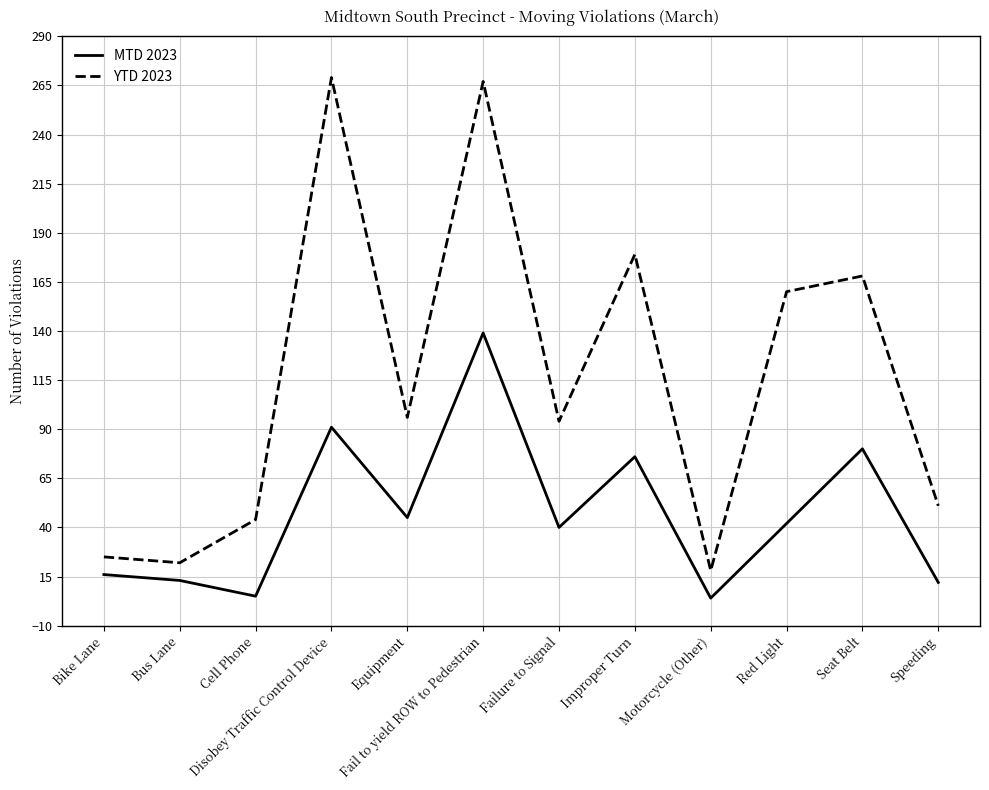

At which label does MTD 2023 reach its peak?

Fail to yield ROW to Pedestrian